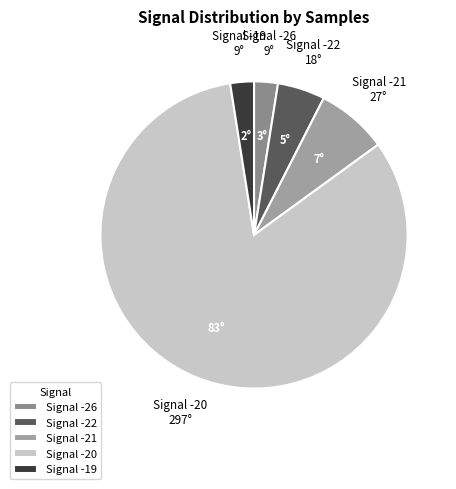

Do Signal -22 and Signal -26 together represent more than half of the pie?

No